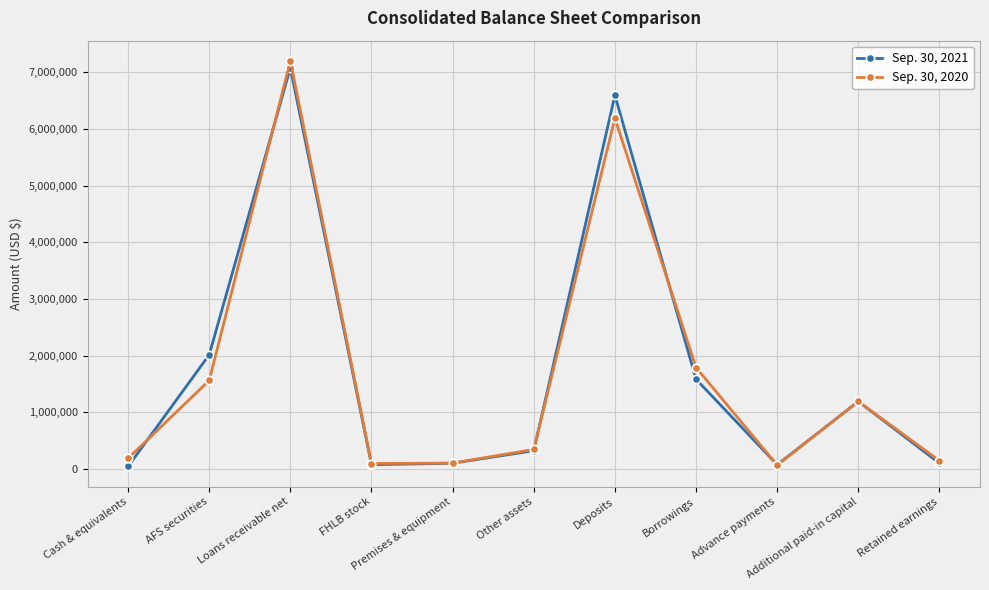

What is the difference between the highest and lowest values at FHLB stock?

20441